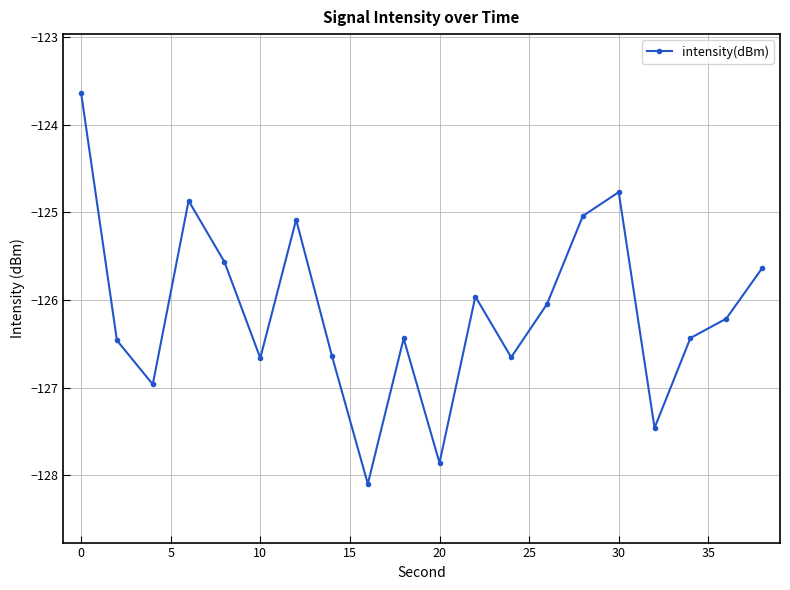

What is the difference between the maximum and second lowest values?

4.2